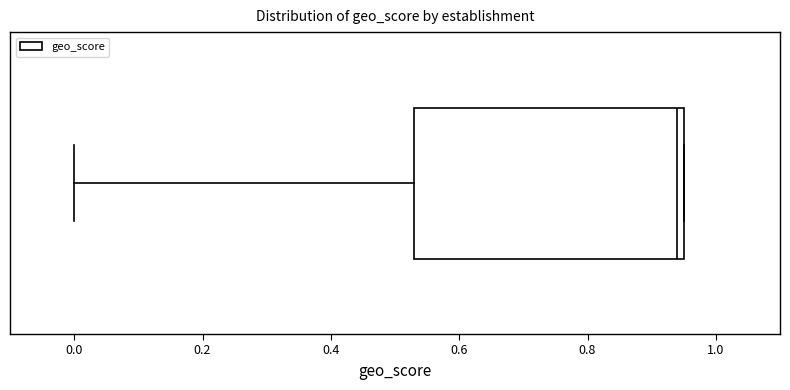

Read this box plot against the x-axis: the position of the median line, the range covered by the box, and the ends of both whiskers. The values are not printed on the chart, so give them approximately, as read against the axis.

median 0.94, box 0.54 to 0.96, whiskers 0.00 to 0.96